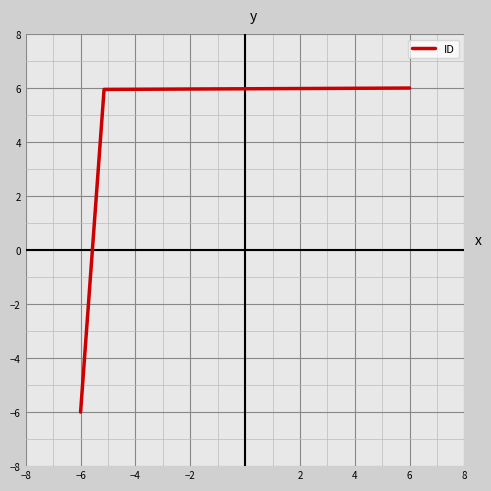

What is the difference between the maximum and minimum values?

12.0